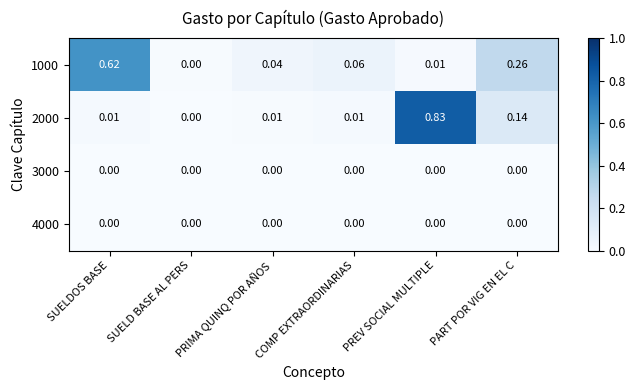

List the labels in order of 1000 value, smallest first.

SUELD BASE AL PERS, PREV SOCIAL MULTIPLE, PRIMA QUINQ POR AÑOS, COMP EXTRAORDINARIAS, PART POR VIG EN EL C, SUELDOS BASE